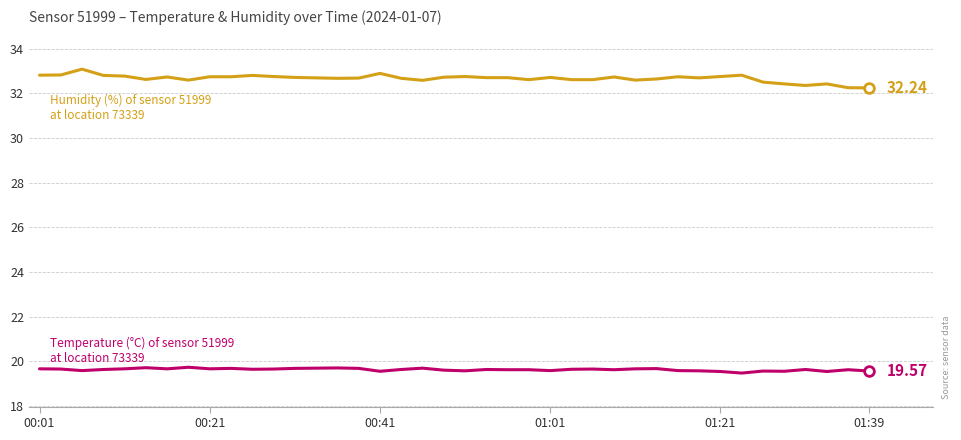

Does the chart display data point markers on the line(s)?

No